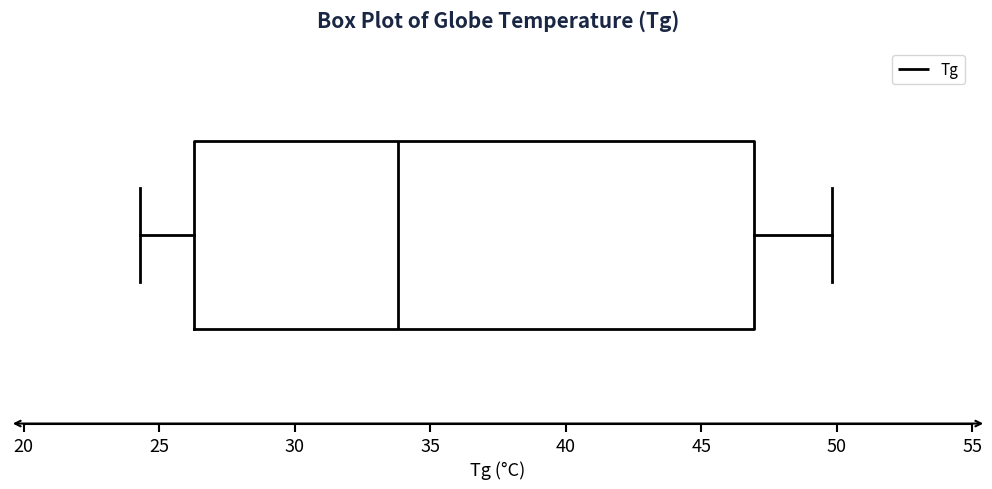

Transcribe this box plot: give where the median line is, the range the box spans, and where the two whiskers end, as read against the x-axis. The values are not printed on the chart, so give them approximately, as read against the axis.

median 34.0, box 26.5 to 47.0, whiskers 24.5 to 50.0